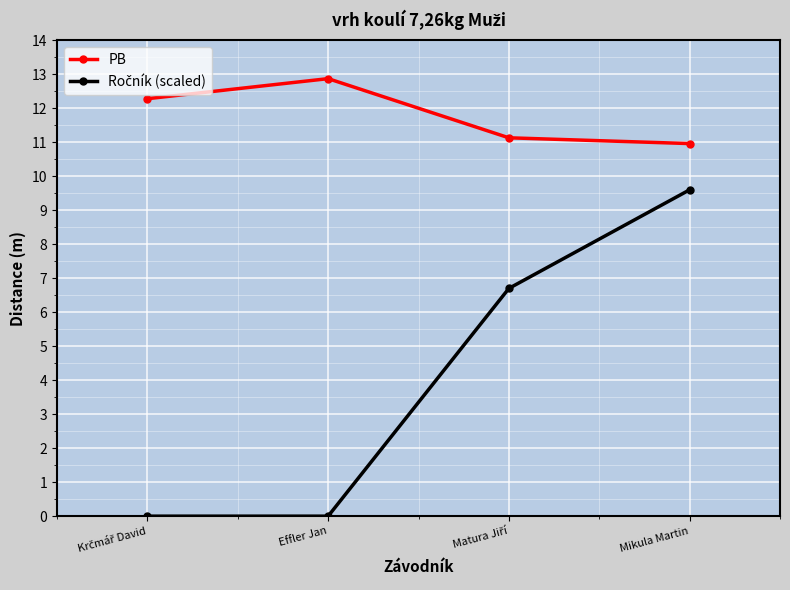

True or false: PB has more than 2 interior local peaks.

False